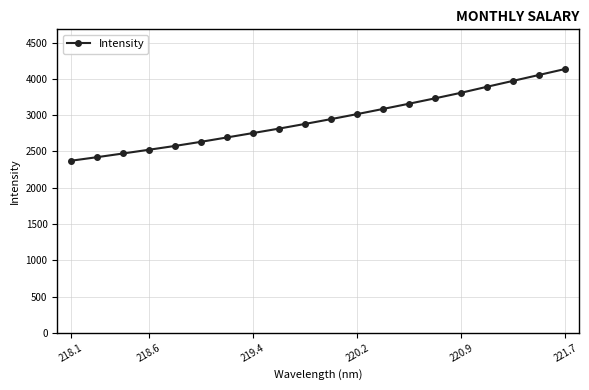

Does the chart have visible grid lines?

Yes